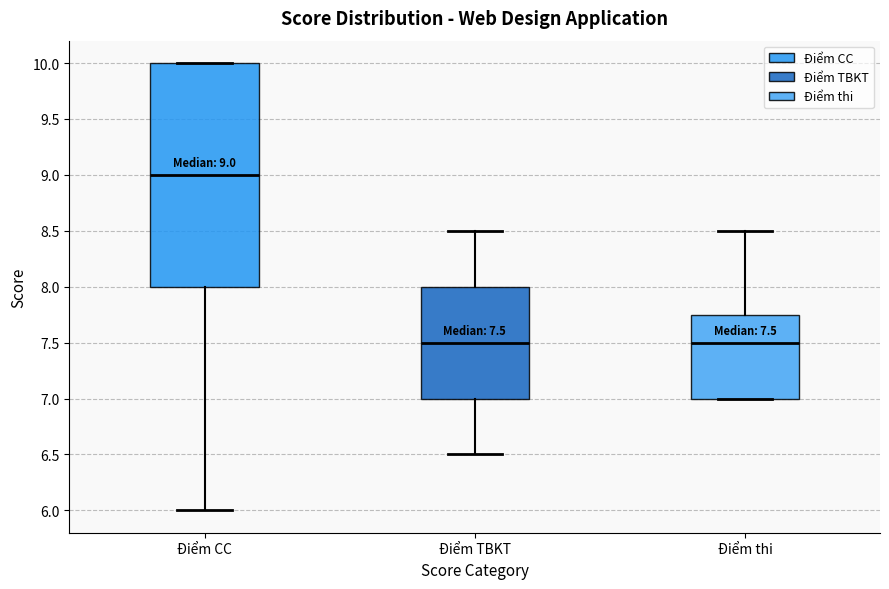

Comparing the boxes themselves (not the whiskers), which one is the tallest?

Điểm CC